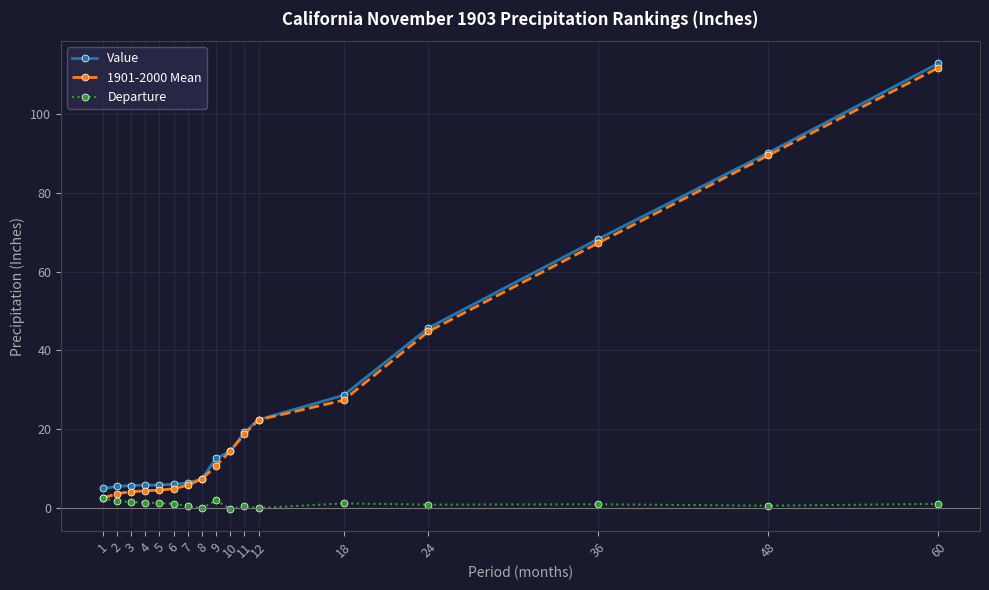

The 1901-2000 Mean series shows 4.4 at 4. True or false?

True